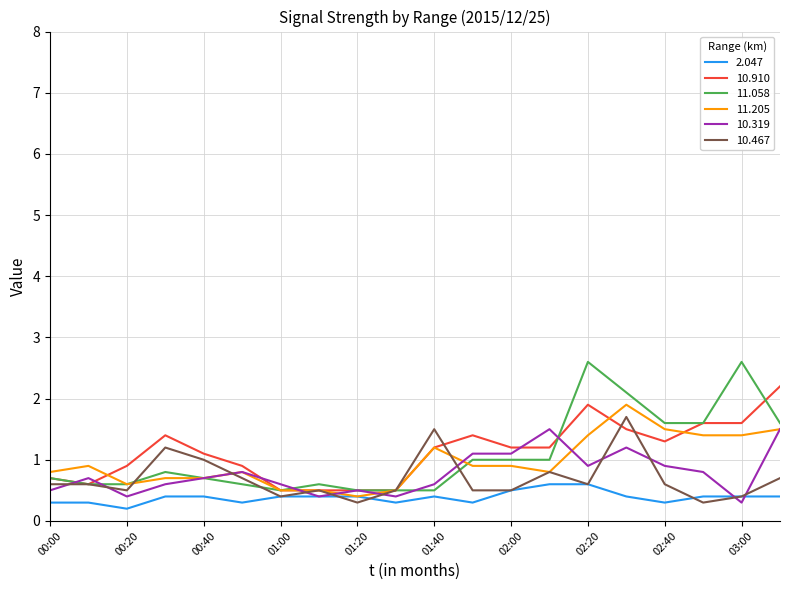

What is the highest value of the 11.058 series?

2.6